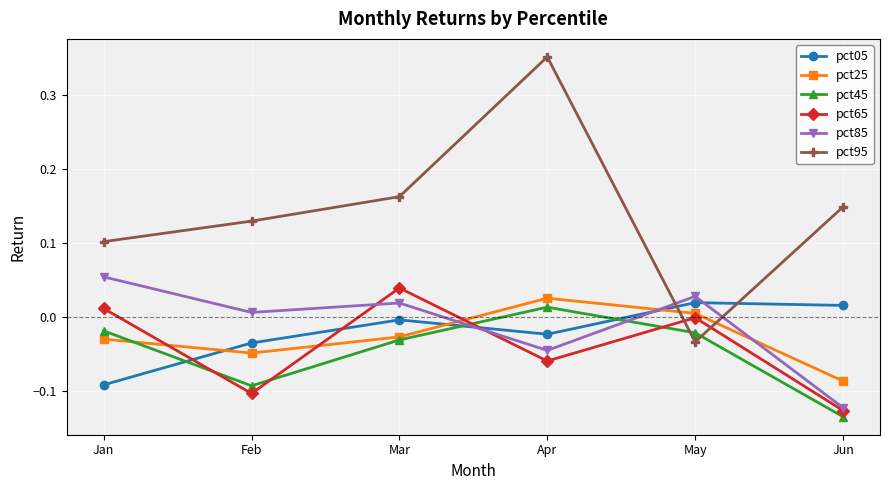

After their last crossing, which series has the higher values: pct65 or pct05?

pct05